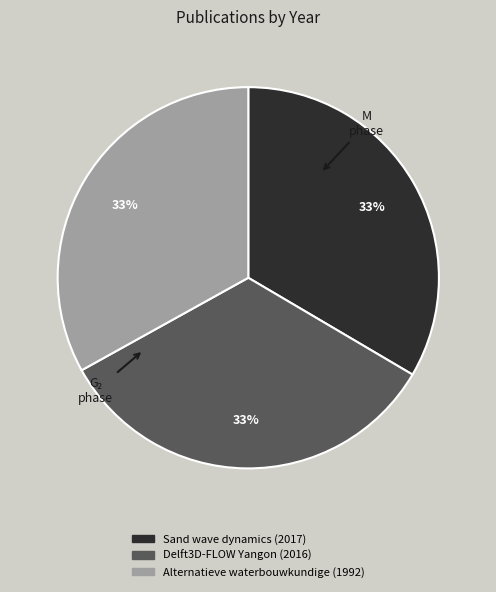

Combined, do Delft3D-FLOW Yangon (2016) and Sand wave dynamics (2017) account for over 50%?

Yes